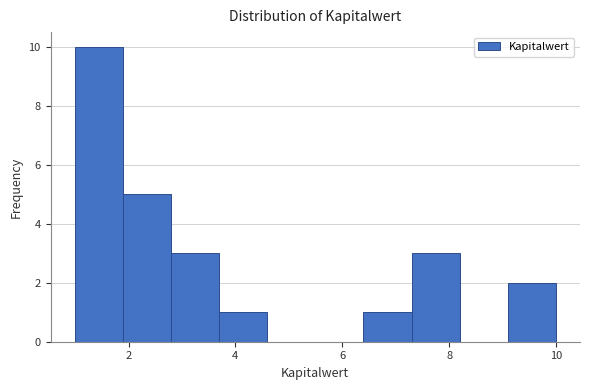

What is the height of the bar covering 9.0 to 10.0 on the x-axis? Neither the bar edges nor the heights are printed on the chart, so give them approximately, as read against the axes.

2